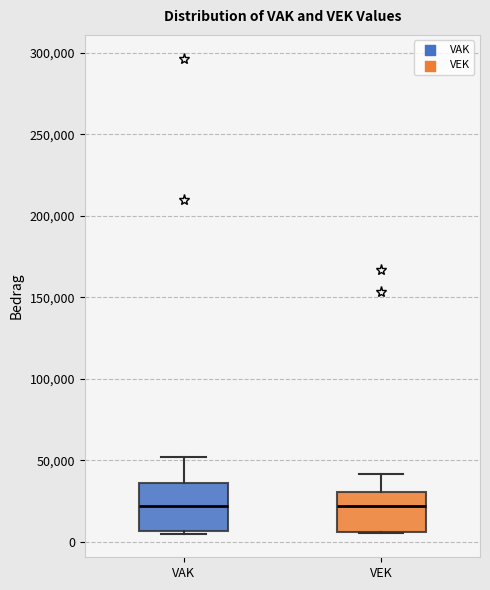

Reading left to right, transcribe this box plot: for each box, give where its median line is, the range the box spans, and where its two whiskers end, as read against the y-axis. The values are not printed on the chart, so give them approximately, as read against the axis.

VAK: median 20000, box 5000 to 35000, whiskers 5000 (just below the box's lower edge) to 50000
VEK: median 20000, box 5000 to 30000, whiskers 5000 to 40000